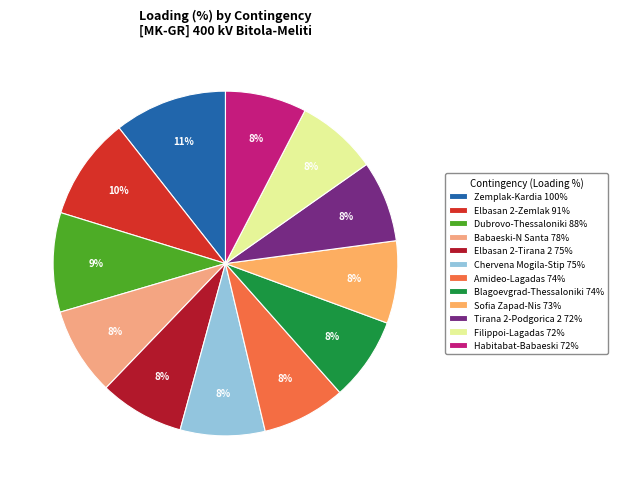

How many segments does this pie chart have?

12